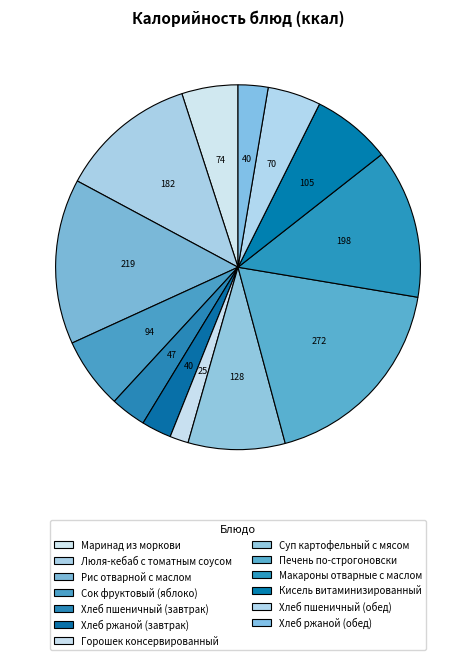

How many slices are in this pie chart?

13